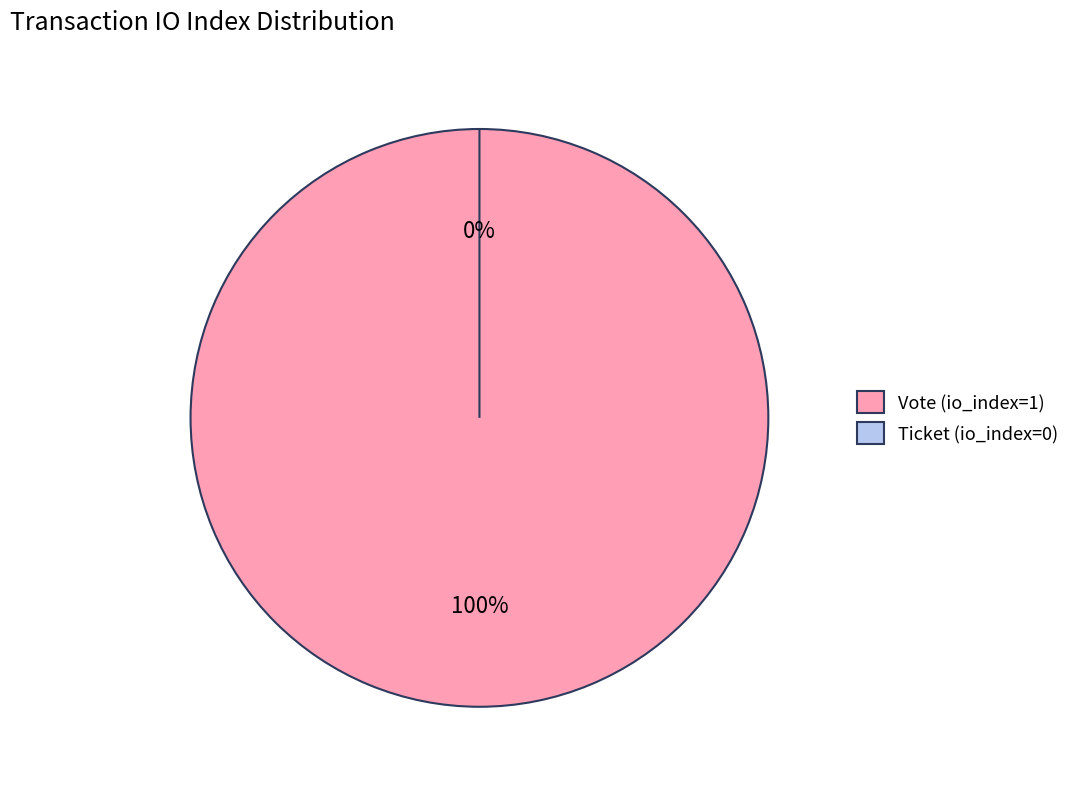

What percentage is the Vote (io_index=1) slice, to the nearest percent?

100%